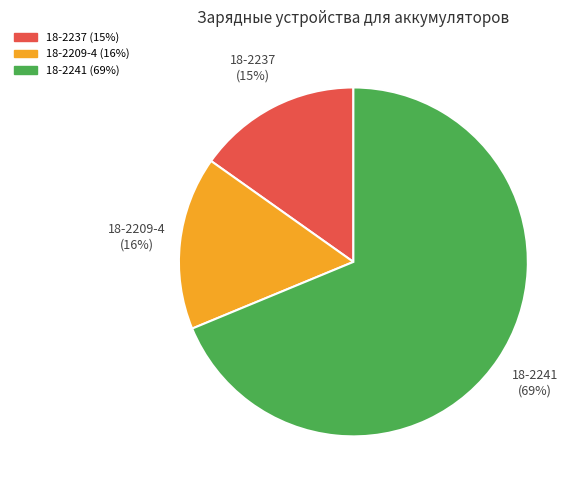

To the nearest percent, what is the combined percentage of 18-2241 and 18-2237?

84%